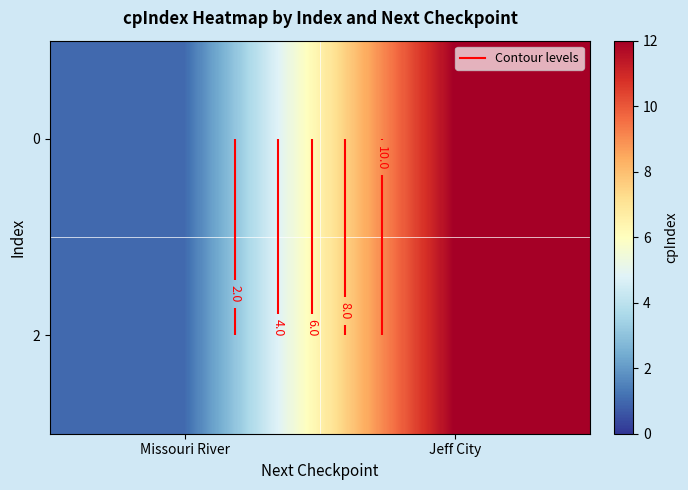

True or false: 2 has a value of 12.0 at Jeff City.

True